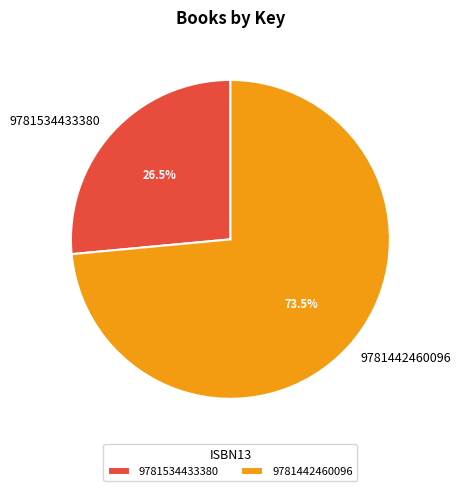

Do 9781534433380 and 9781442460096 together represent more than half of the pie?

Yes